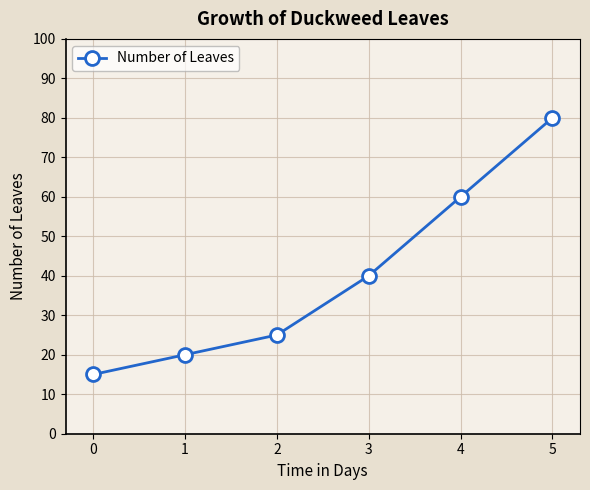

Reading right to left, list all the values displayed in this chart.

5=80	4=60	3=40	2=25	1=20	0=15